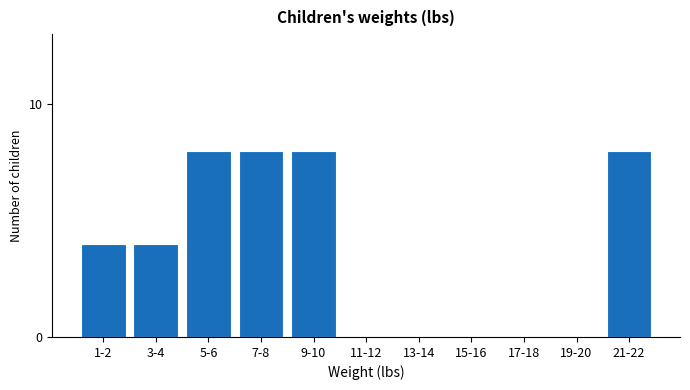

Reading left to right, extract all data points from this chart.

1-2=4	3-4=4	5-6=8	7-8=8	9-10=8	11-12=0	13-14=0	15-16=0	17-18=0	19-20=0	21-22=8